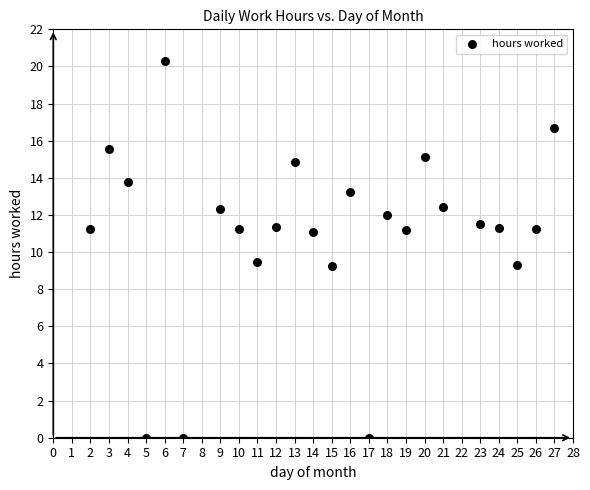

What is the range of Y values (max minus min)?

20.3